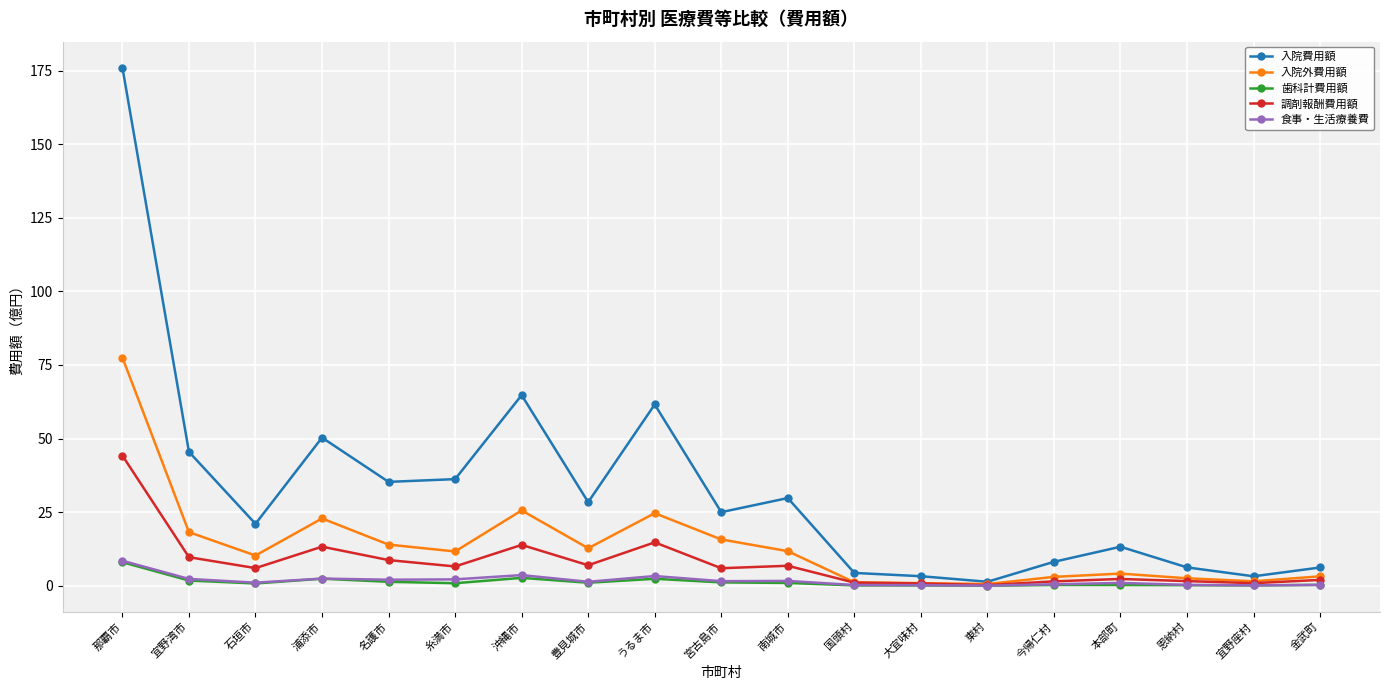

What is the difference between the maximum and second lowest values in the 調剤報酬費用額 series?

43.4